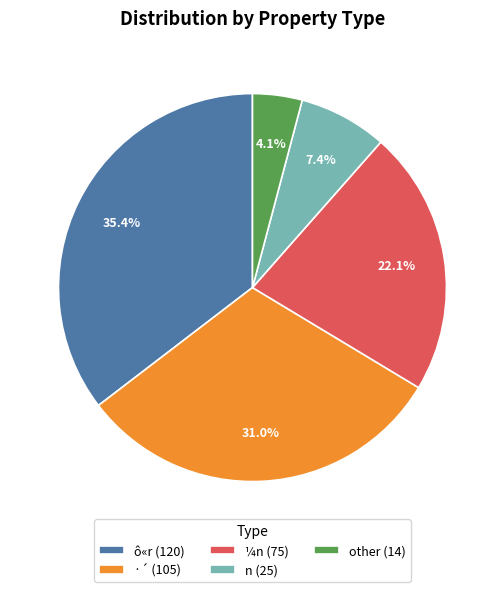

What is the largest slice in the pie chart?

ô«r (120)